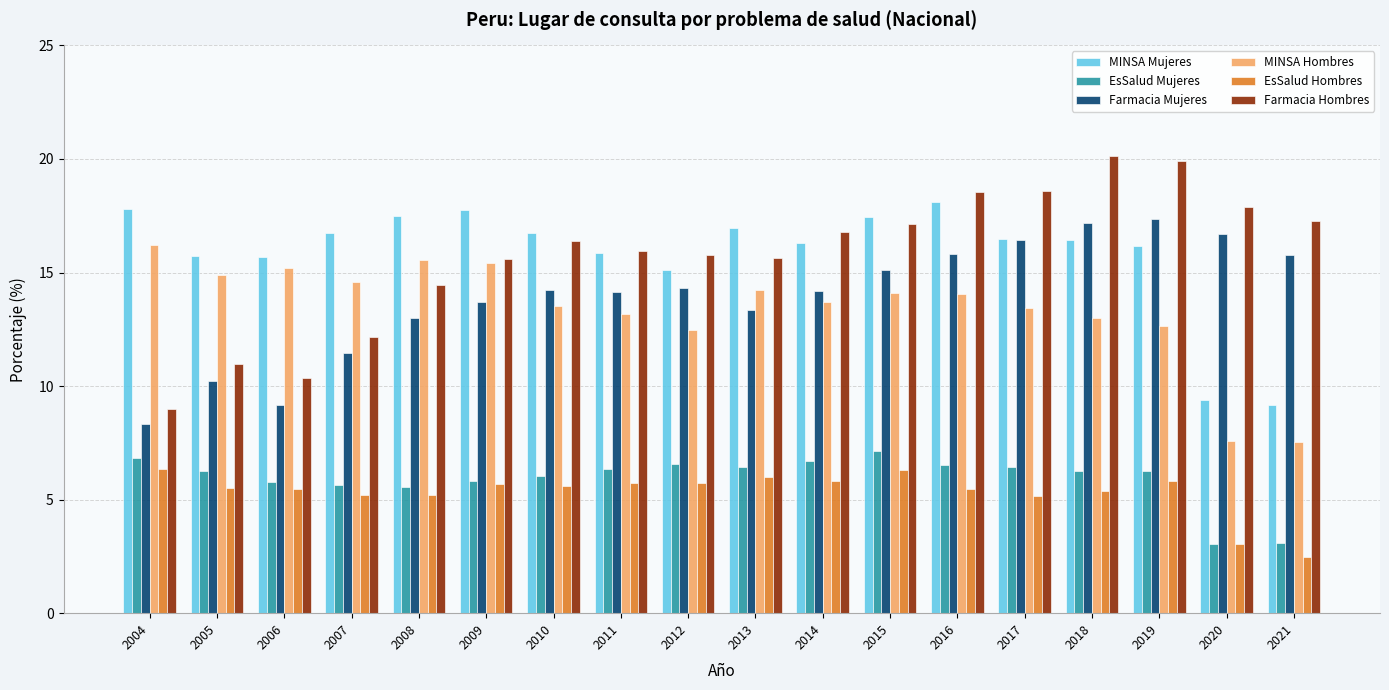

Is the value of Farmacia Hombres at 2009 greater than the value of EsSalud Hombres at 2004?

Yes